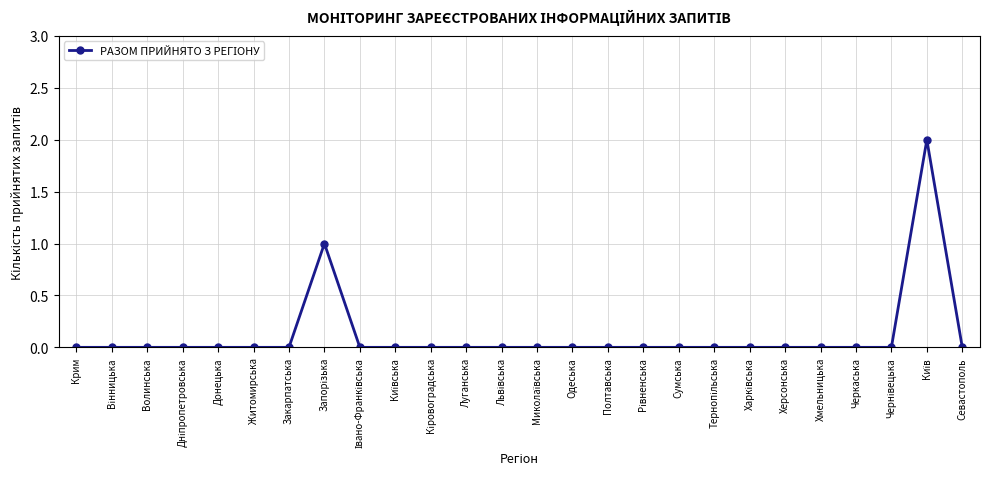

The value at Волинська is 0. True or false?

True